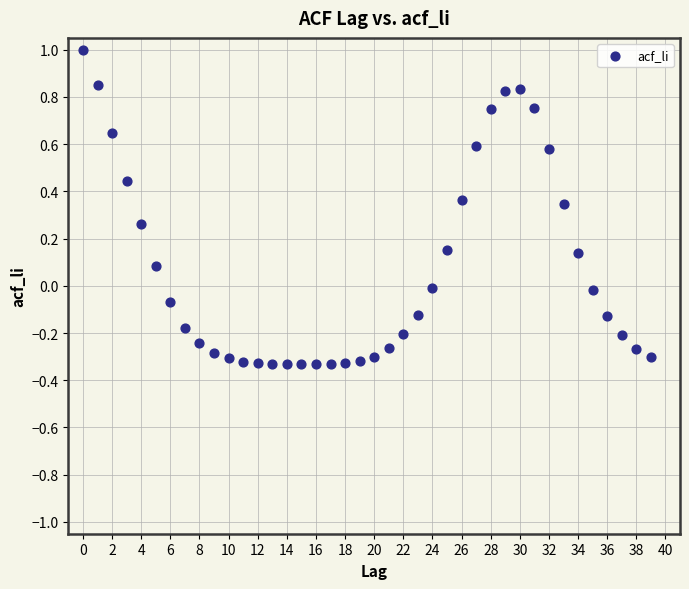

What is the range of Y values (max minus min)?

1.3